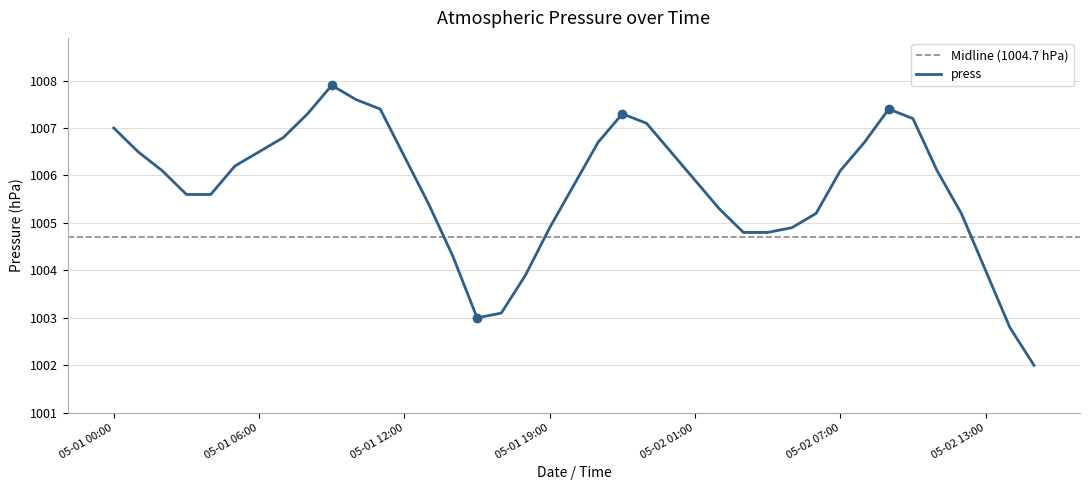

What is the value of the 14th point from the left?

1005.4